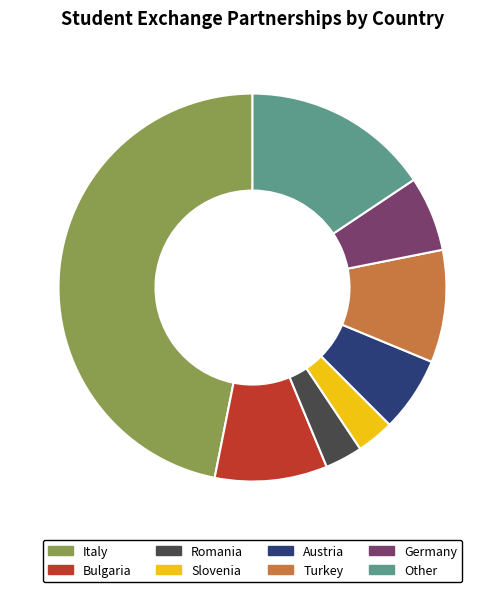

The Romania slice represents 14% of the pie. True or false?

False